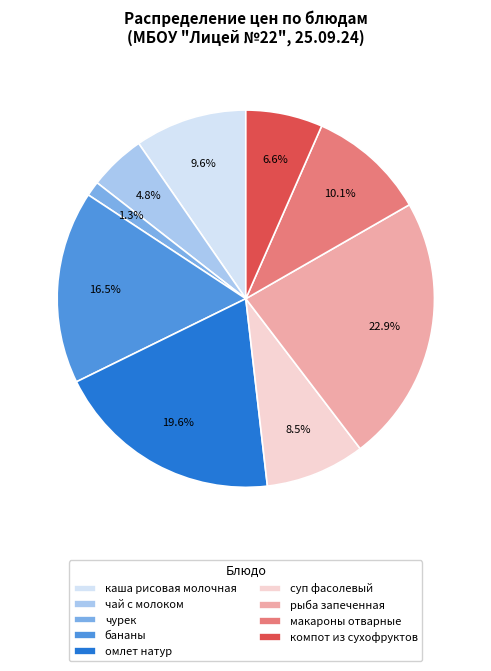

What is the smallest slice in the pie chart?

чурек